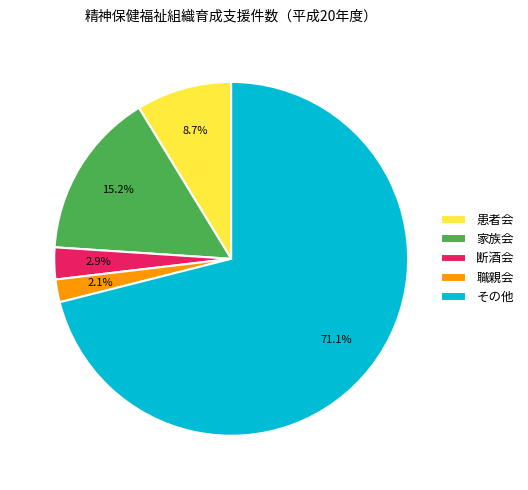

What is the total percentage of 職親会 and 断酒会?

5.0%